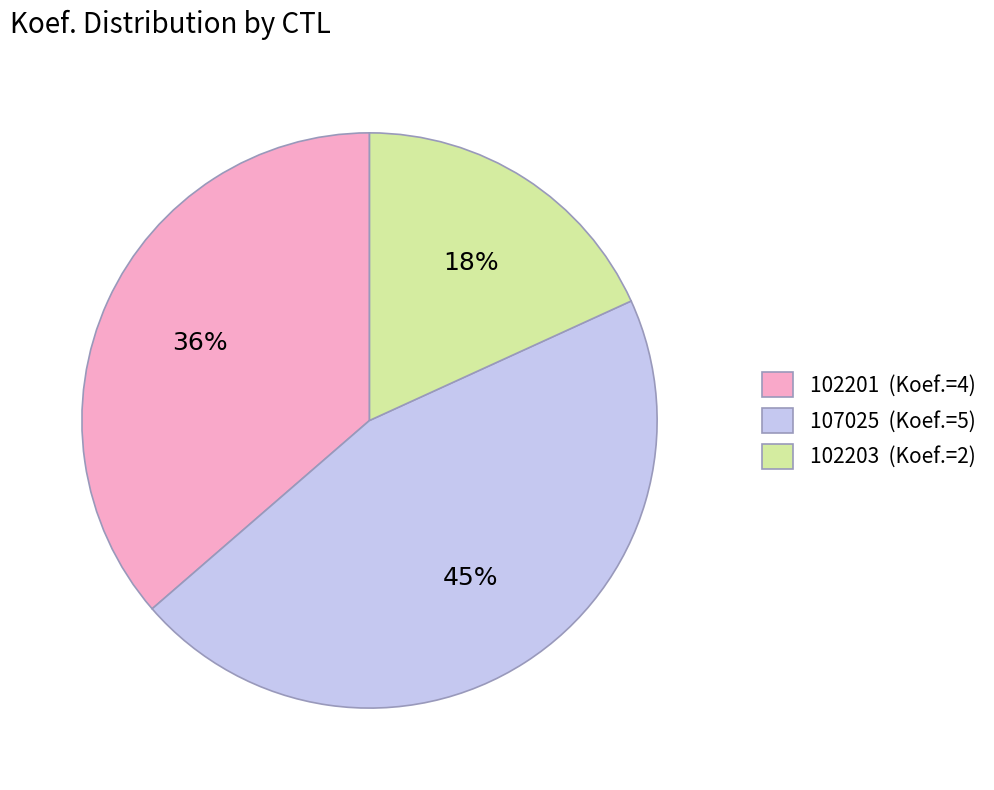

Rank the categories by value from highest to lowest.

107025, 102201, 102203